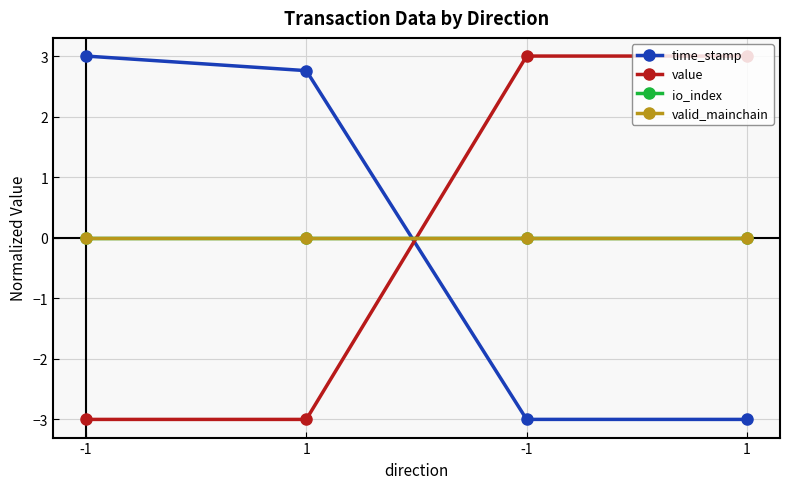

After their last crossing, which series has the higher values: value or valid_mainchain?

value